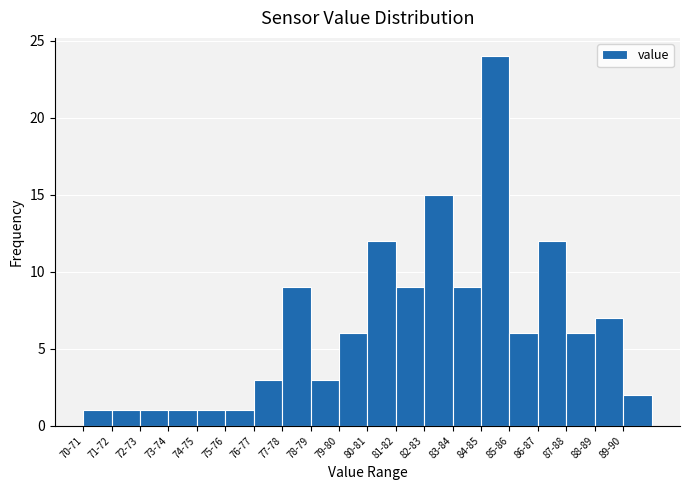

Reading right to left, what are all the values shown in this chart?

2	7	6	12	6	24	9	15	9	12	6	3	9	3	1	1	1	1	1	1